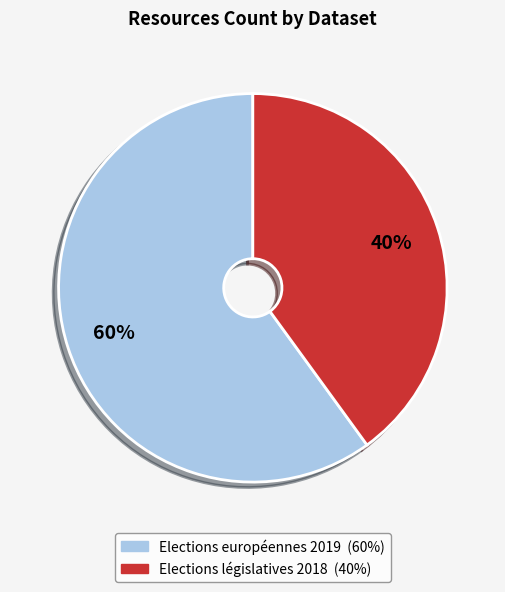

What percentage is the Elections européennes 2019 slice, to the nearest percent?

60%